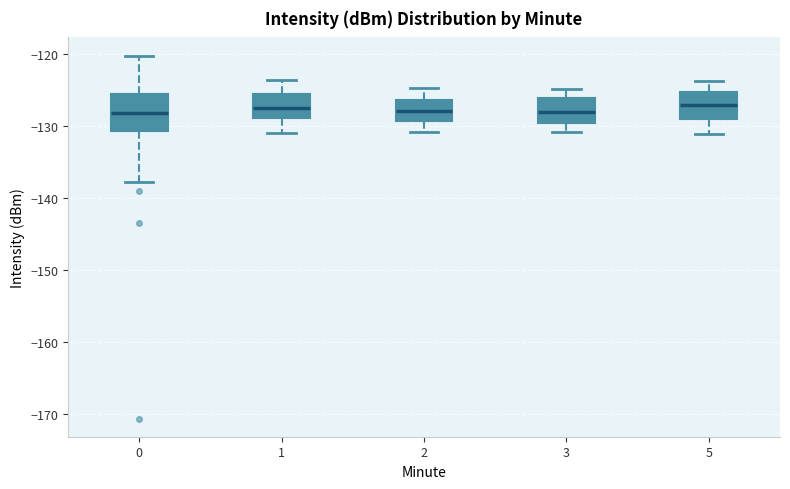

Which box is the tallest, from its lower edge to its upper edge?

0